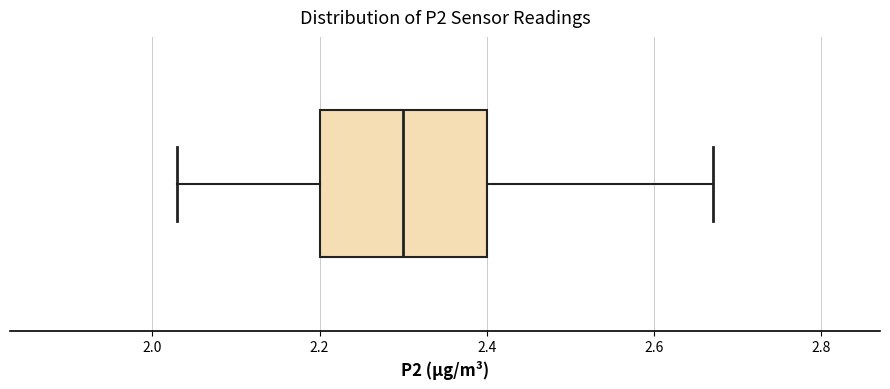

Where does the left whisker of the box end on the x-axis? The values are not printed on the chart, so give them approximately, as read against the axis.

2.04